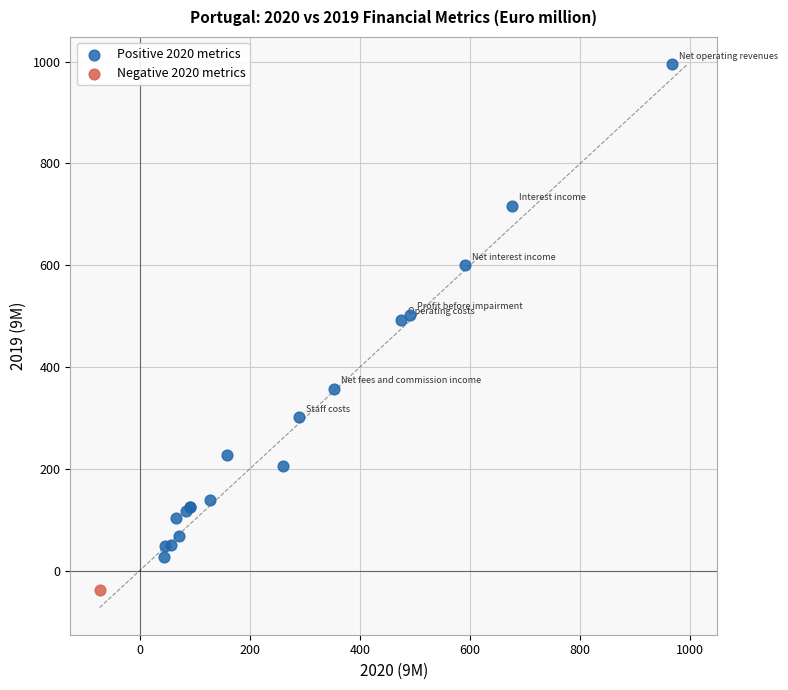

What are all the series names shown in the legend?

Positive 2020 metrics, Negative 2020 metrics